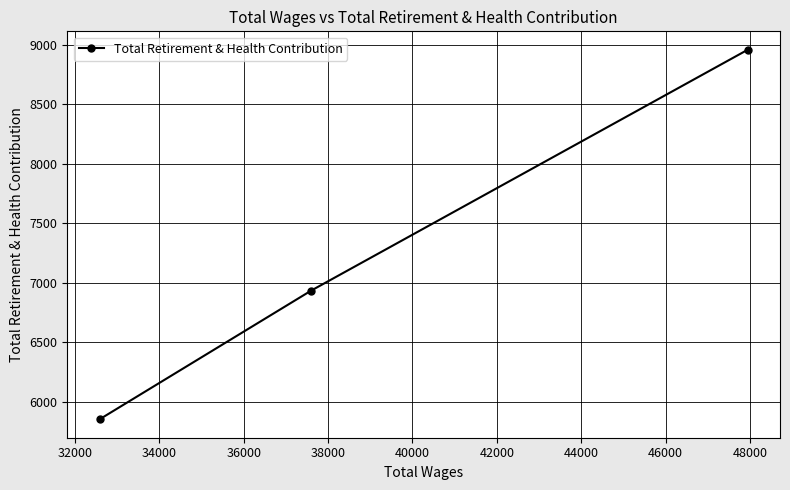

Does the chart display data point markers on the line(s)?

Yes